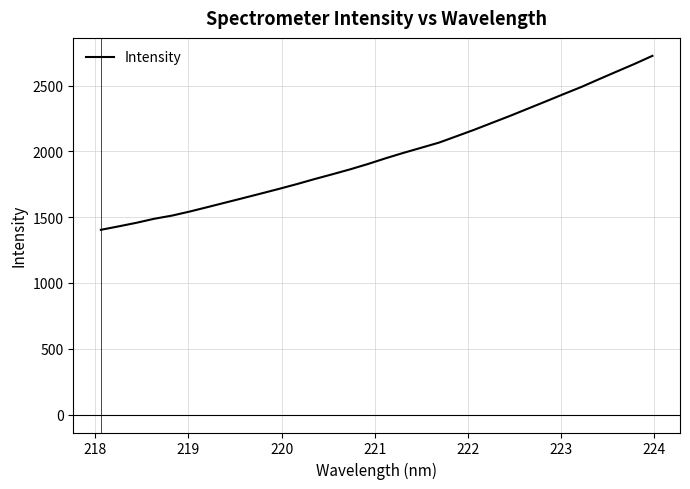

What is the maximum value shown in the chart?

2726.1